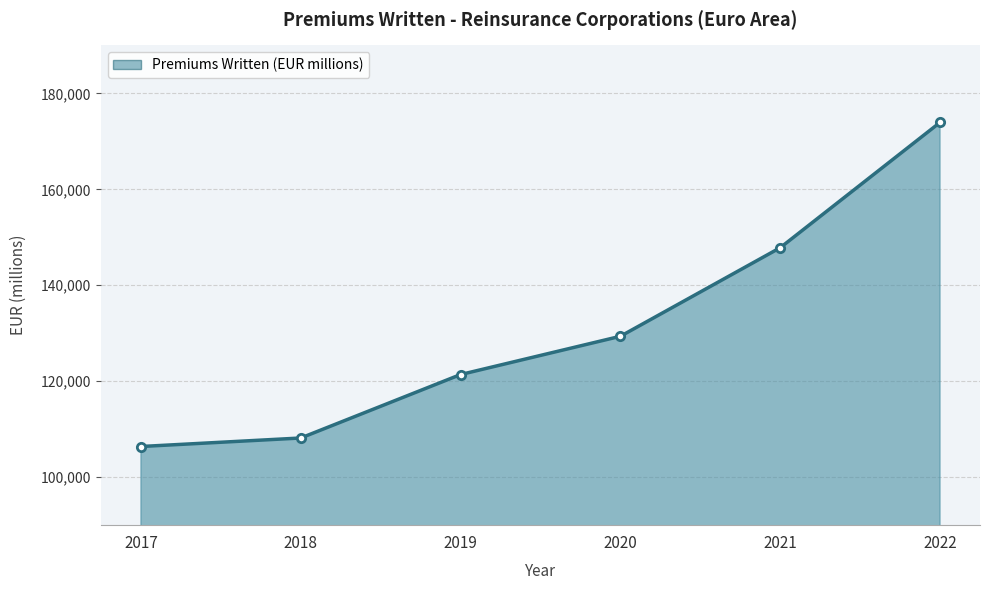

Reading left to right, list all the values displayed in this chart.

106396.0	108169.0	121395.0	129369.9	147831.0	173944.5